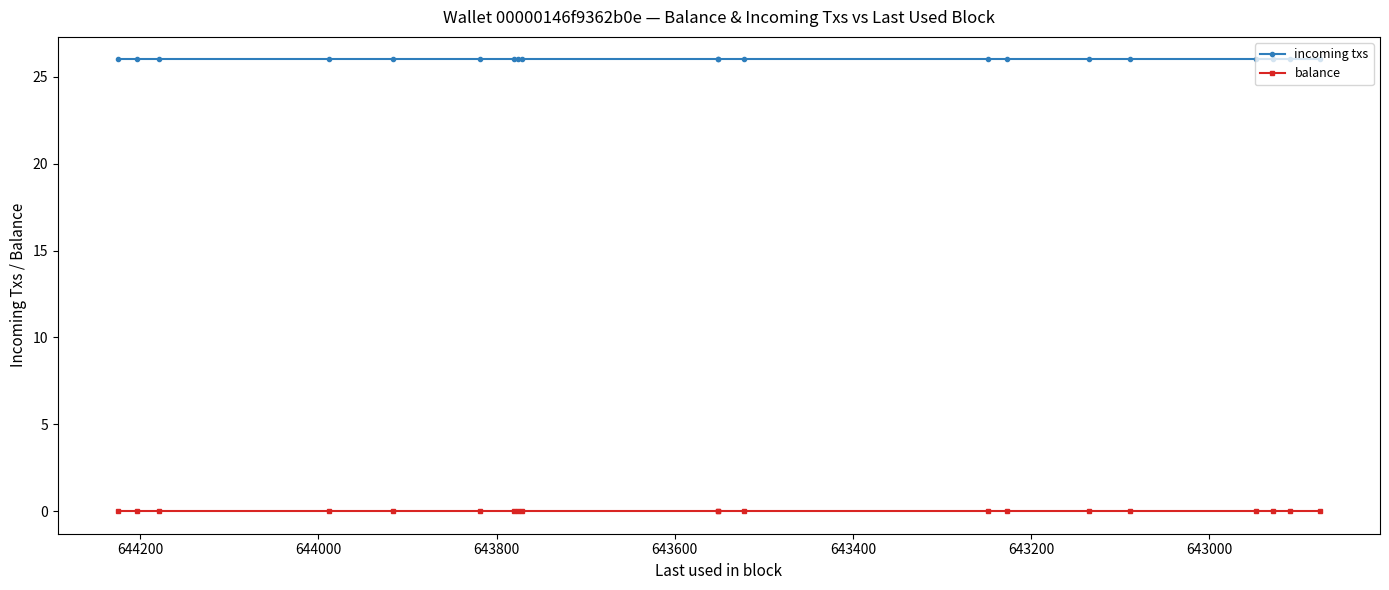

Reading left to right, extract all data points from this chart.

incoming txs: 26	26	26	26	26	26	26	26	26	26	26	26	26	26	26	26	26	26	26	26
balance: 0	0	0	0	0	0	0	0	0	0	0	0	0	0	0	0	0	0	0	0